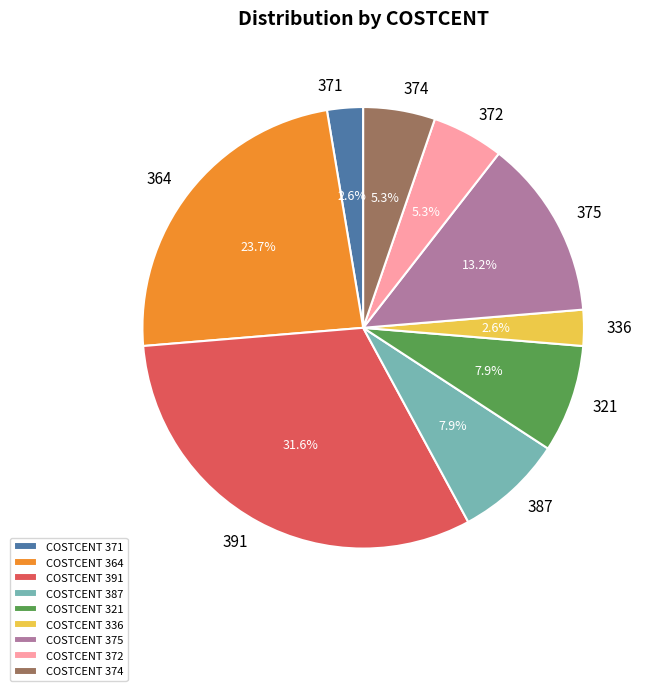

Count the number of slices in the pie.

9